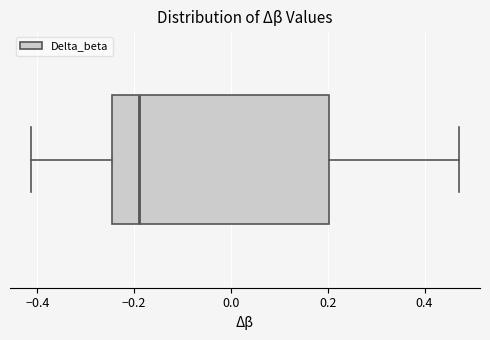

Transcribe this box plot: give where the median line is, the range the box spans, and where the two whiskers end, as read against the x-axis. The values are not printed on the chart, so give them approximately, as read against the axis.

median -0.18, box -0.24 to 0.20, whiskers -0.42 to 0.48